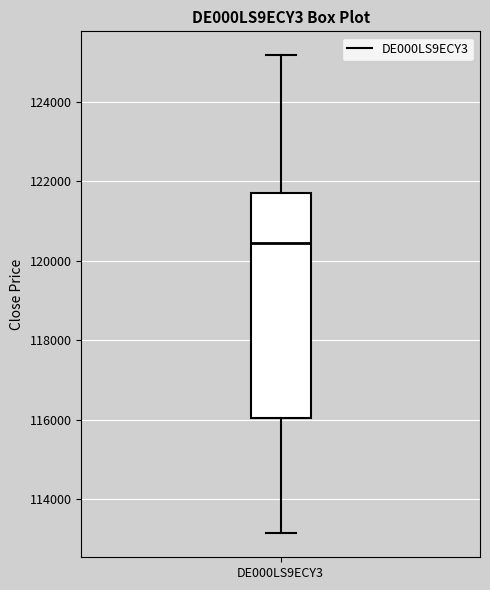

Read this box plot against the y-axis: the position of the median line, the range covered by the box, and the ends of both whiskers. The values are not printed on the chart, so give them approximately, as read against the axis.

median 120400, box 116000 to 121600, whiskers 113200 to 125200